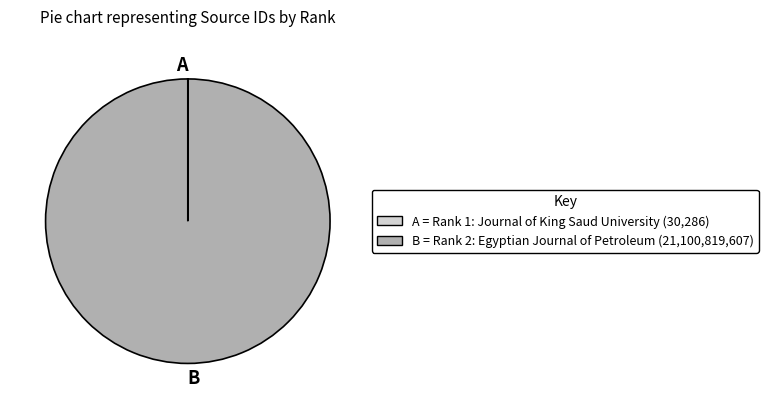

The B slice represents 100% of the pie. True or false?

True